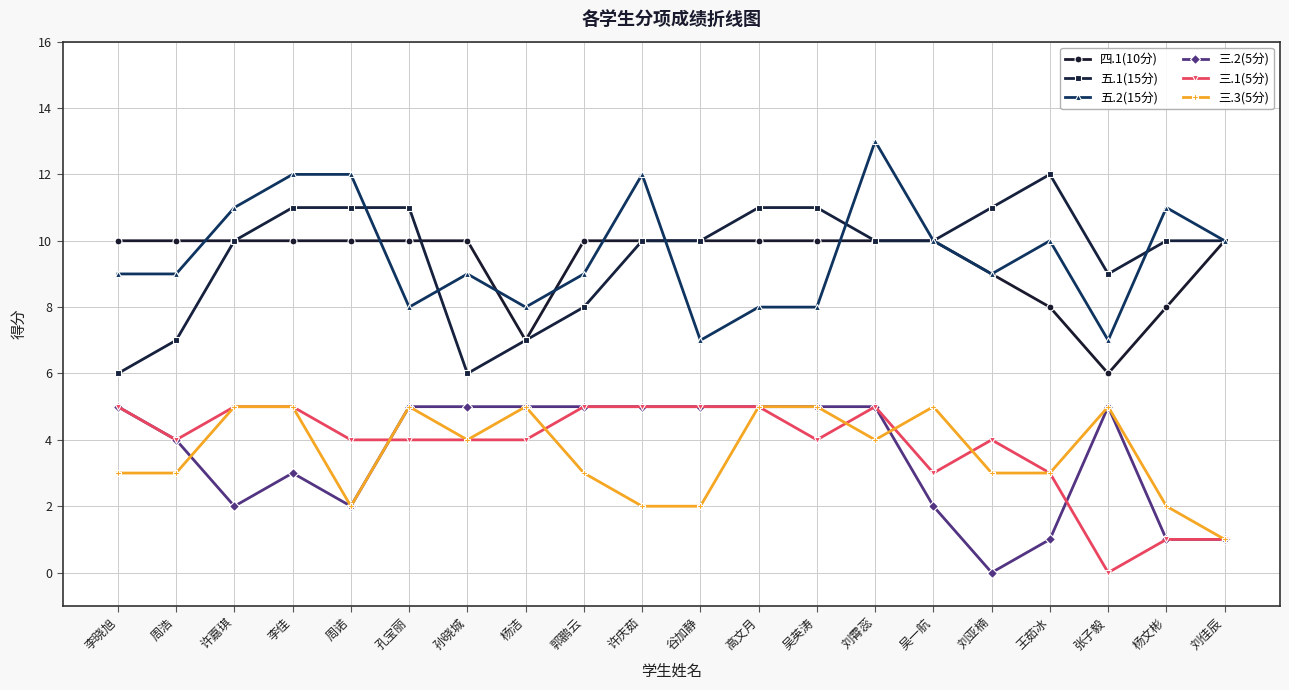

Which category has the highest value across all series?

刘霄蕊